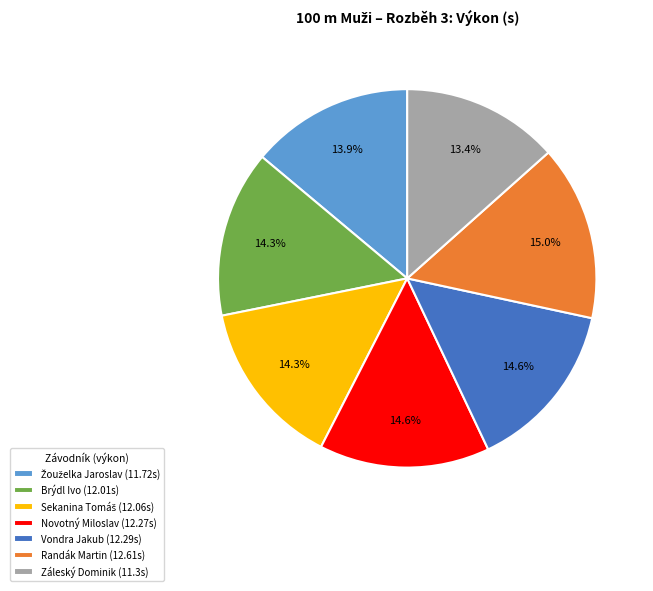

How many slices are in this pie chart?

7